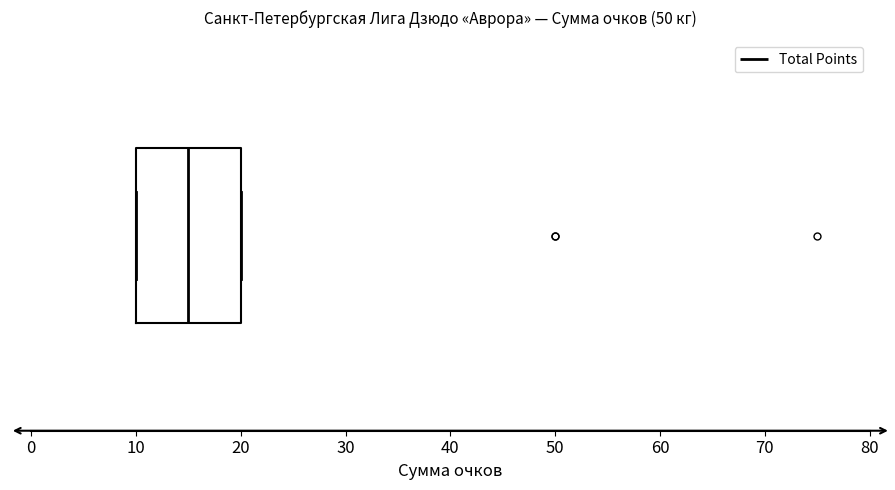

Read this box plot against the x-axis: the position of the median line, the range covered by the box, and the ends of both whiskers. The values are not printed on the chart, so give them approximately, as read against the axis.

median 15, box 10 to 20, whiskers 10 to 20